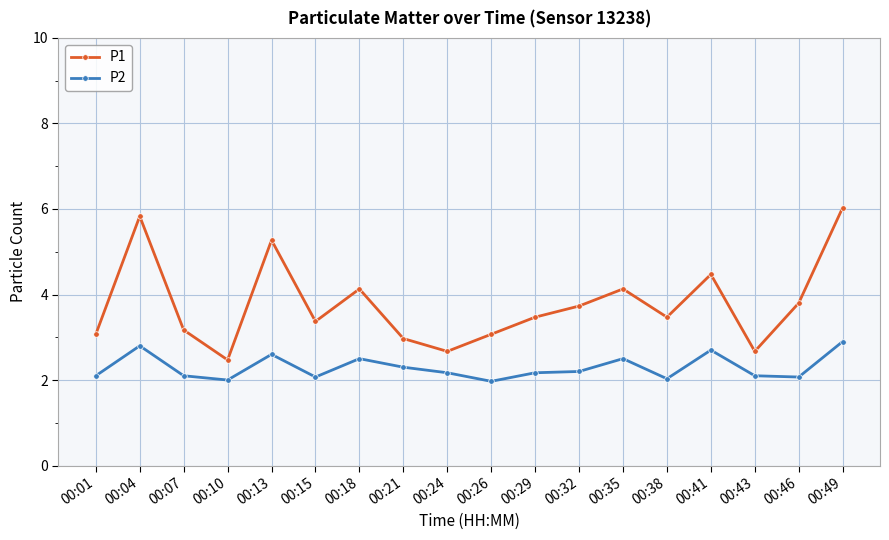

The P2 series shows 3.6 at 00:24. True or false?

False